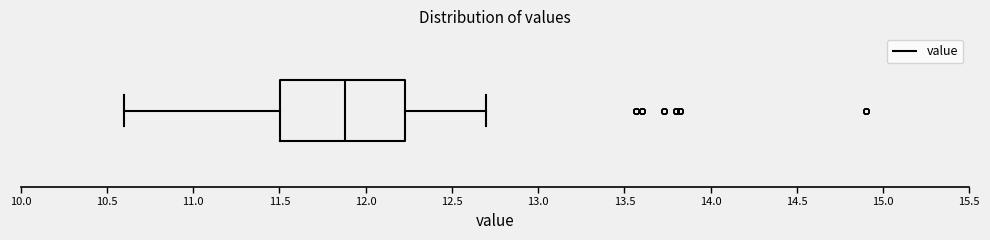

Read this box plot against the x-axis: the position of the median line, the range covered by the box, and the ends of both whiskers. The values are not printed on the chart, so give them approximately, as read against the axis.

median 11.90, box 11.50 to 12.25, whiskers 10.60 to 12.70